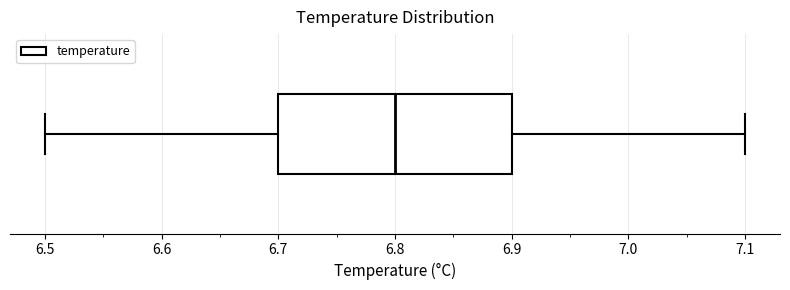

Read this box plot against the x-axis: the position of the median line, the range covered by the box, and the ends of both whiskers. The values are not printed on the chart, so give them approximately, as read against the axis.

median 6.8, box 6.7 to 6.9, whiskers 6.5 to 7.1